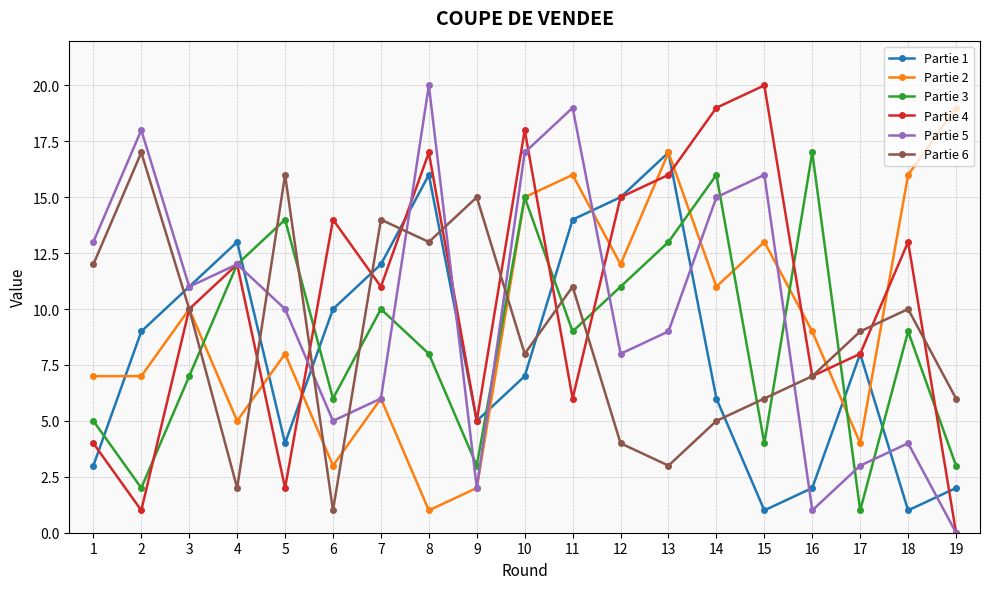

Reading left to right, extract all data points from this chart.

Partie 1: 1=3	2=9	3=11	4=13	5=4	6=10	7=12	8=16	9=5	10=7	11=14	12=15	13=17	14=6	15=1	16=2	17=8	18=1	19=2
Partie 2: 1=7	2=7	3=10	4=5	5=8	6=3	7=6	8=1	9=2	10=15	11=16	12=12	13=17	14=11	15=13	16=9	17=4	18=16	19=19
Partie 3: 1=5	2=2	3=7	4=12	5=14	6=6	7=10	8=8	9=3	10=15	11=9	12=11	13=13	14=16	15=4	16=17	17=1	18=9	19=3
Partie 4: 1=4	2=1	3=10	4=12	5=2	6=14	7=11	8=17	9=5	10=18	11=6	12=15	13=16	14=19	15=20	16=7	17=8	18=13	19=0
Partie 5: 1=13	2=18	3=11	4=12	5=10	6=5	7=6	8=20	9=2	10=17	11=19	12=8	13=9	14=15	15=16	16=1	17=3	18=4	19=0
Partie 6: 1=12	2=17	3=10	4=2	5=16	6=1	7=14	8=13	9=15	10=8	11=11	12=4	13=3	14=5	15=6	16=7	17=9	18=10	19=6